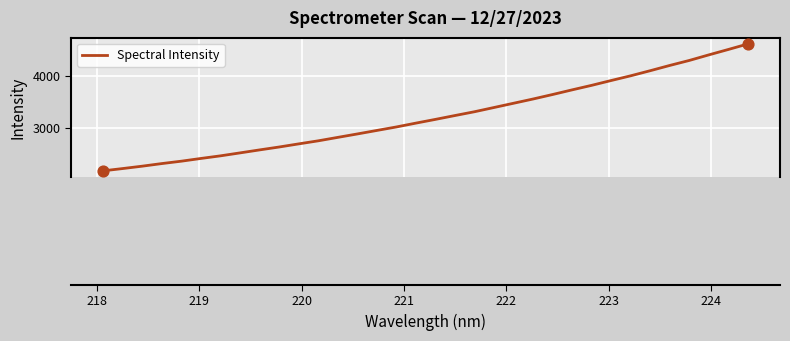

What is the smallest value displayed?

2179.4